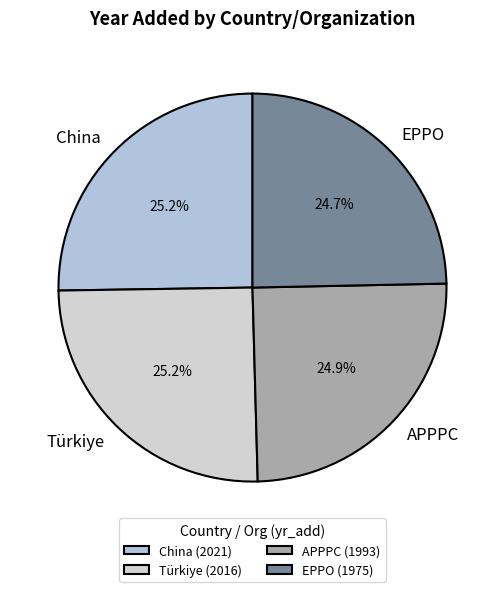

How many segments does this pie chart have?

4